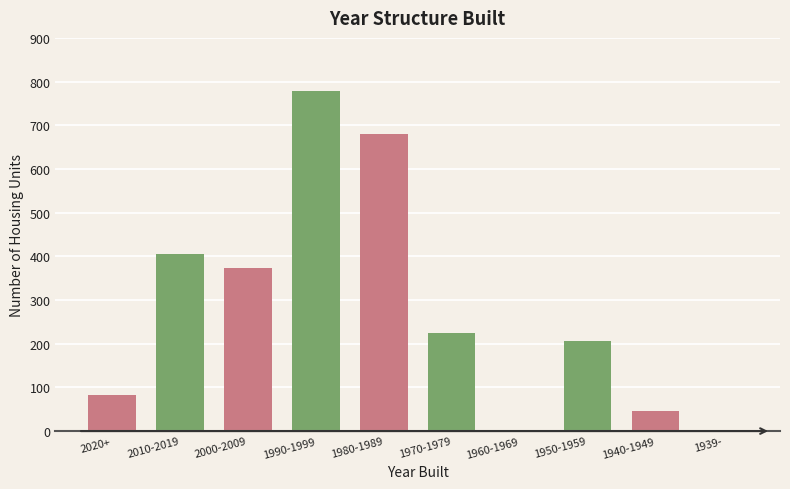

Reading left to right, extract all data points from this chart.

2020+=83	2010-2019=406	2000-2009=374	1990-1999=779	1980-1989=679	1970-1979=225	1960-1969=0	1950-1959=207	1940-1949=47	1939-=0